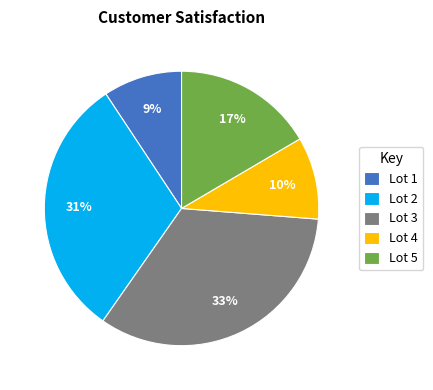

To the nearest percent, what portion does Lot 4 represent?

10%